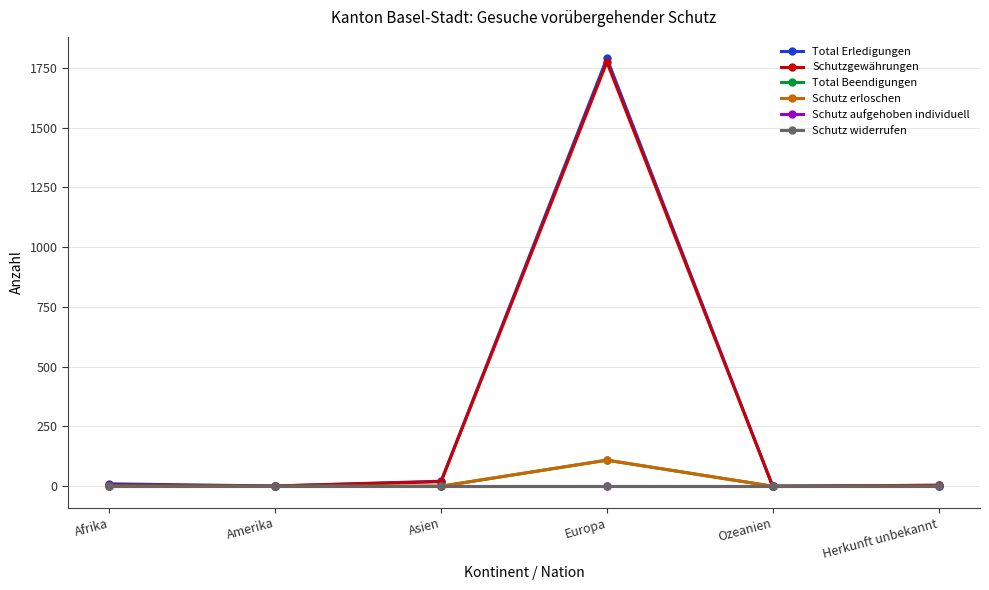

Does the chart have visible grid lines?

Yes